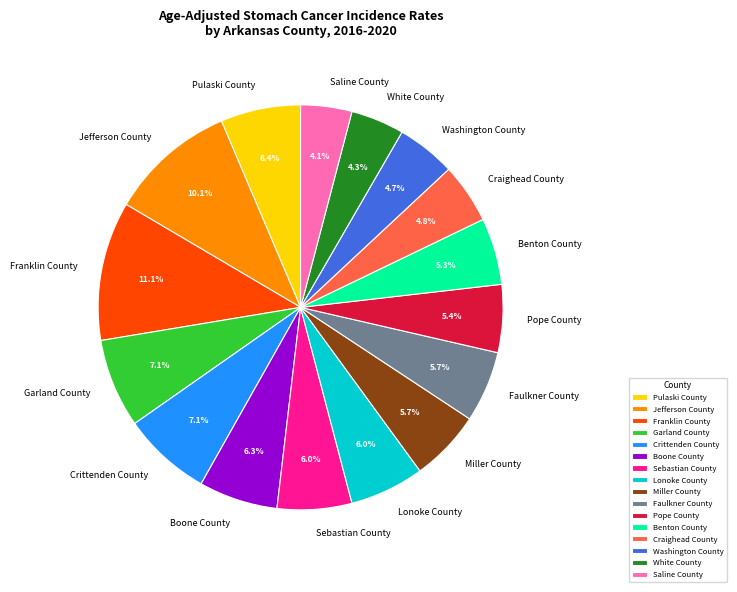

Which slice is the largest?

Franklin County